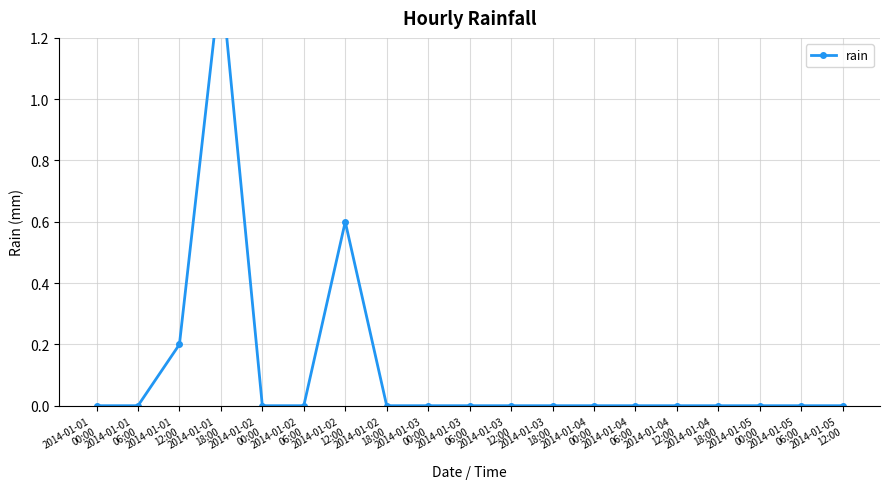

Is it true that the value at 2014-01-04
18:00 is -0.6?

False